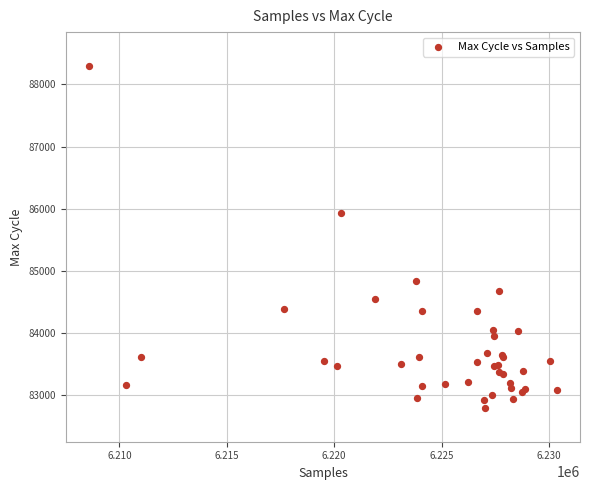

What Y value in the scatter plot is closest to 85546?

85935